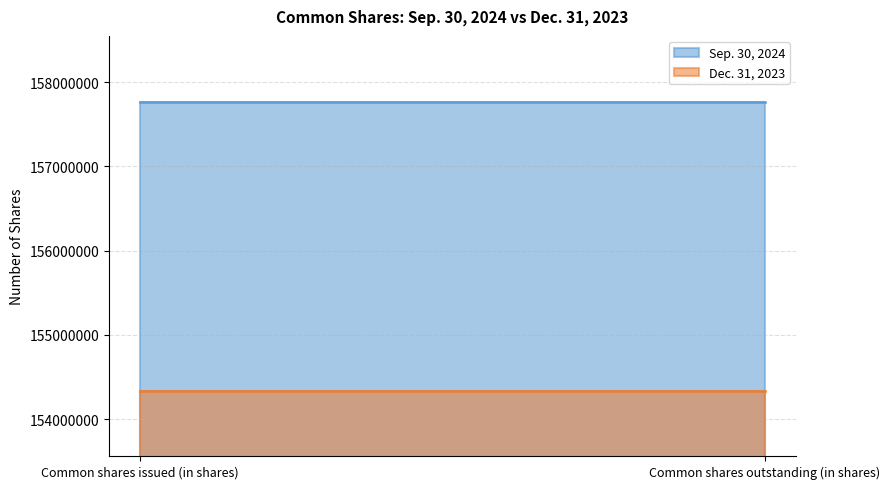

What is the label of the 2nd point from the left?

Common shares outstanding (in shares)